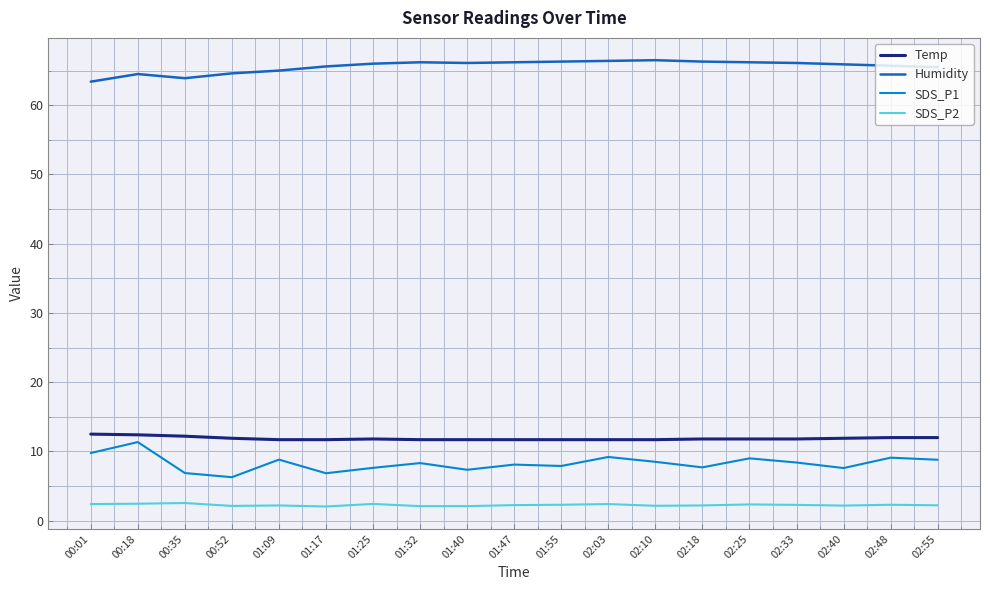

What position from the right is 01:55?

9